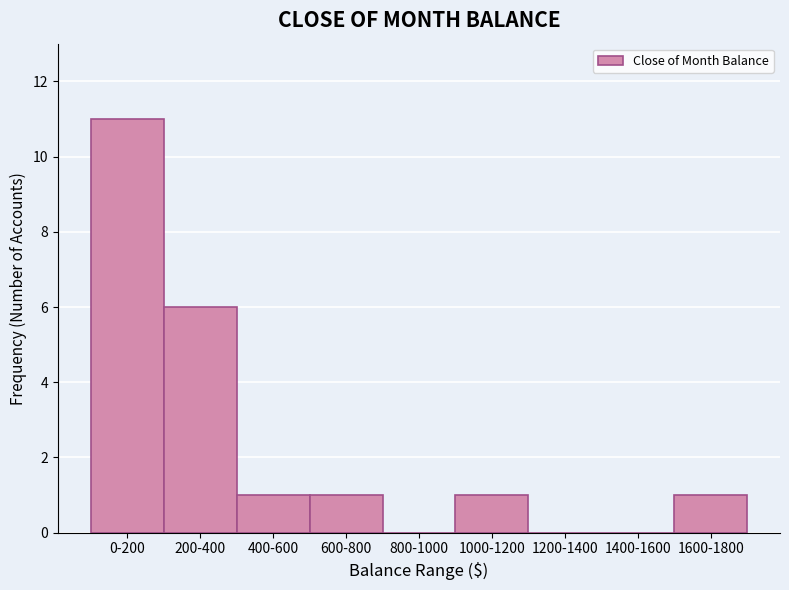

Reading left to right, transcribe all the data shown in this chart.

0-200=11	200-400=6	400-600=1	600-800=1	800-1000=0	1000-1200=1	1200-1400=0	1400-1600=0	1600-1800=1